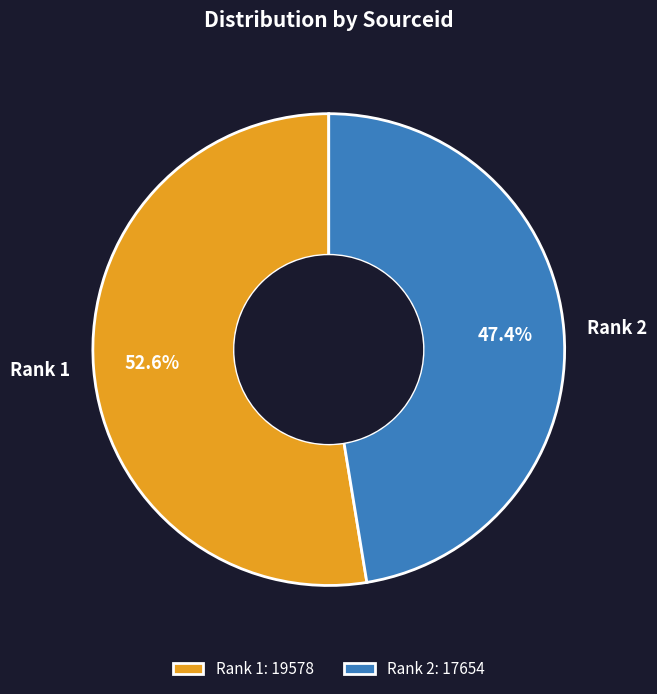

The Rank 1 slice represents 62% of the pie. True or false?

False